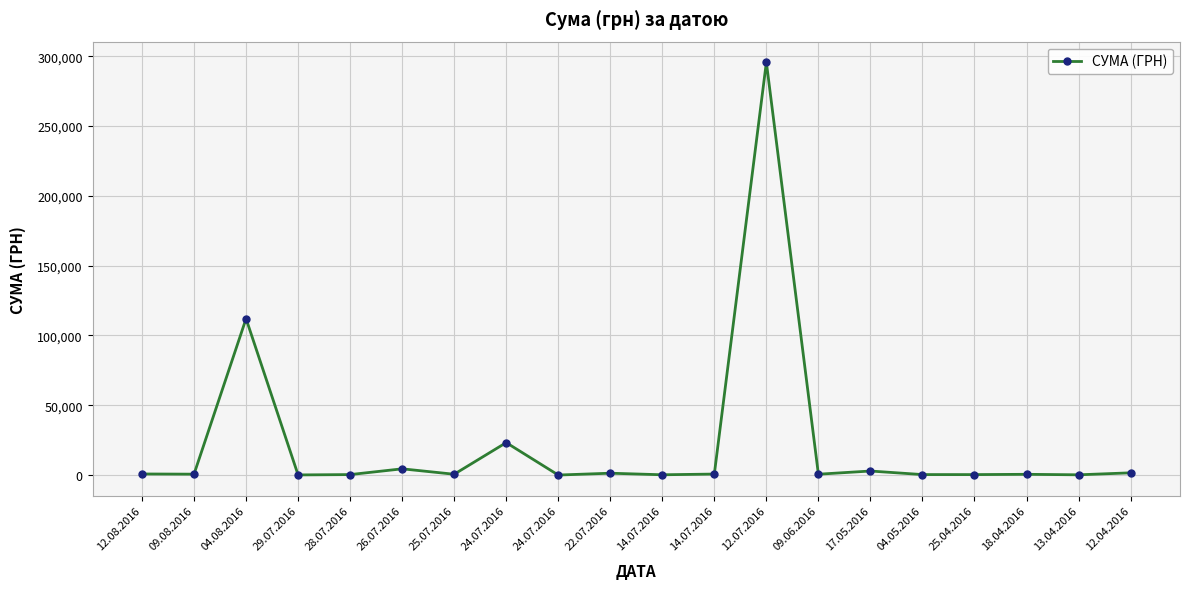

Rank the categories by value from highest to lowest.

12.07.2016, 04.08.2016, 24.07.2016, 26.07.2016, 17.05.2016, 12.04.2016, 22.07.2016, 12.08.2016, 14.07.2016, 09.08.2016, 09.06.2016, 25.07.2016, 18.04.2016, 04.05.2016, 28.07.2016, 25.04.2016, 14.07.2016, 13.04.2016, 29.07.2016, 24.07.2016